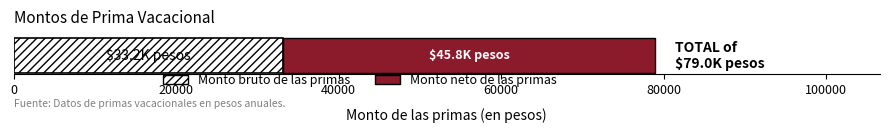

What is the maximum value for Monto bruto de las primas?

33207.2